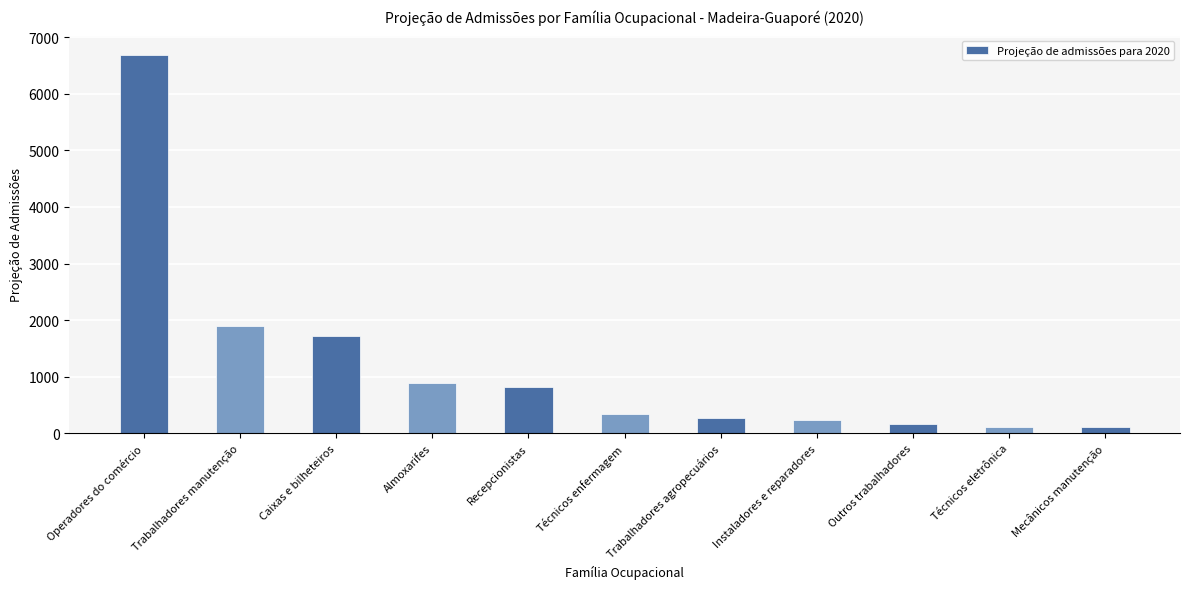

At which label is the value closest to 3402?

Trabalhadores manutenção